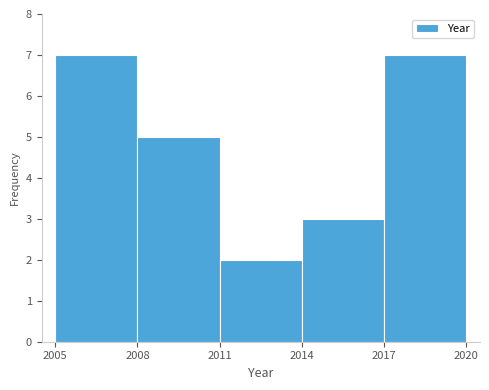

Reading left to right, transcribe this chart: for each bar, give the range it covers on the x-axis and its height. The values are not printed on the chart, so give them approximately, as read against the axis.

2005 to 2008: 7
2008 to 2011: 5
2011 to 2014: 2
2014 to 2017: 3
2017 to 2020: 7